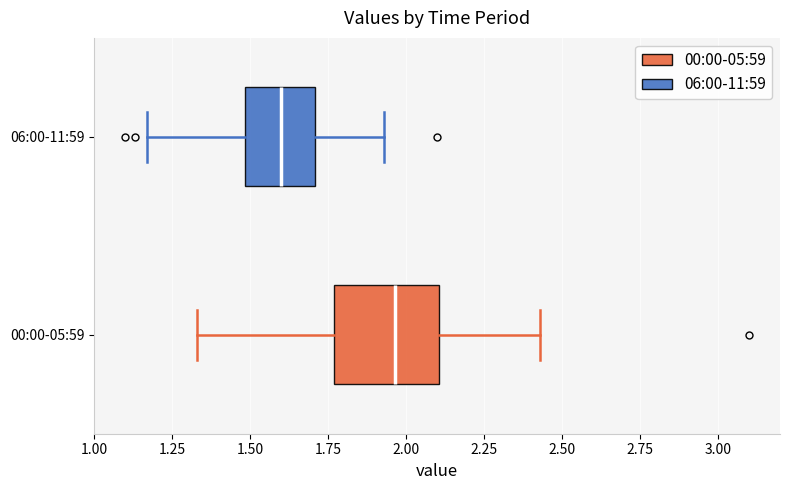

Which box has the furthest to the right median line?

00:00-05:59